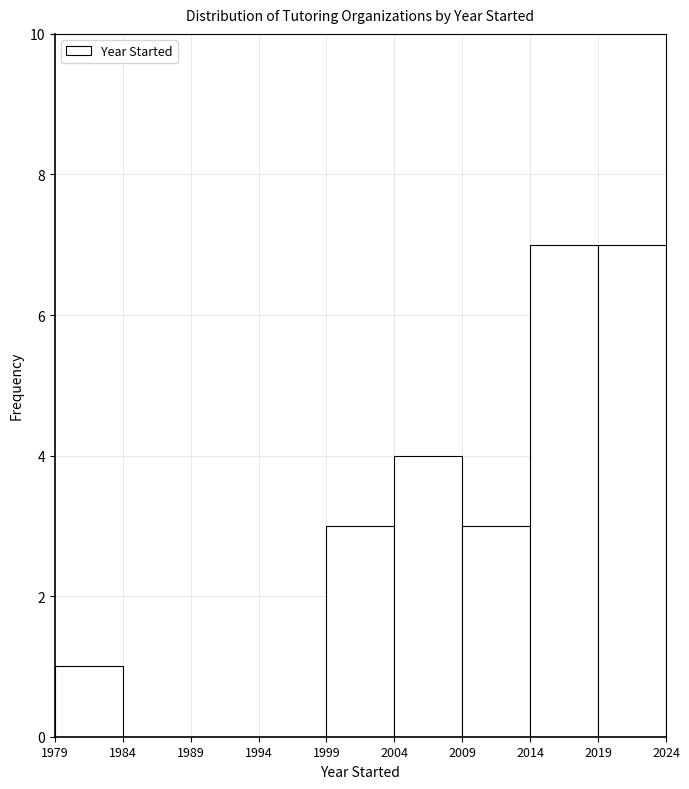

How tall is the bar that spans 2019 to 2024 on the x-axis? The values are not printed on the chart, so give them approximately, as read against the axis.

7